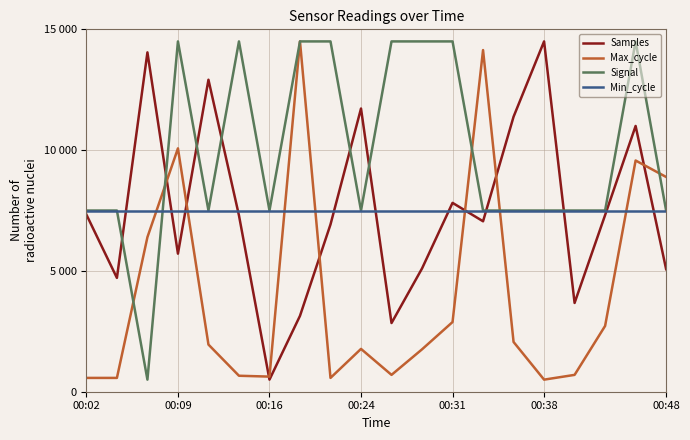

What are all the series names shown in the legend?

Samples, Max_cycle, Signal, Min_cycle